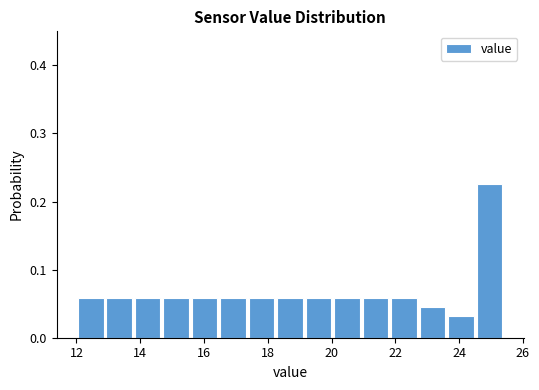

Over which range of the x-axis is the bar tallest?

24.6 to 25.4